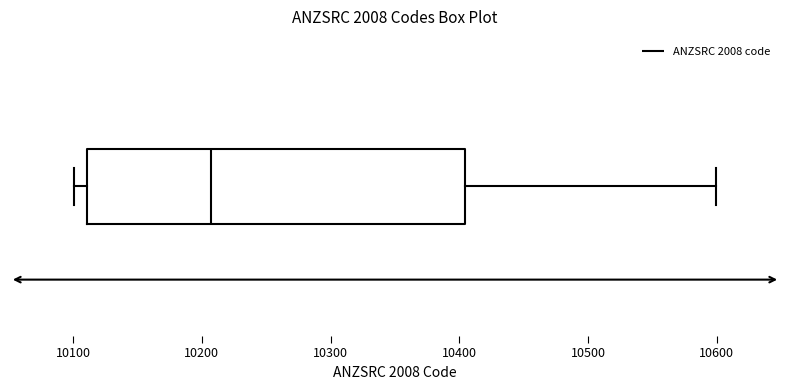

Read this box plot against the x-axis: the position of the median line, the range covered by the box, and the ends of both whiskers. The values are not printed on the chart, so give them approximately, as read against the axis.

median 10210, box 10110 to 10400, whiskers 10100 to 10600